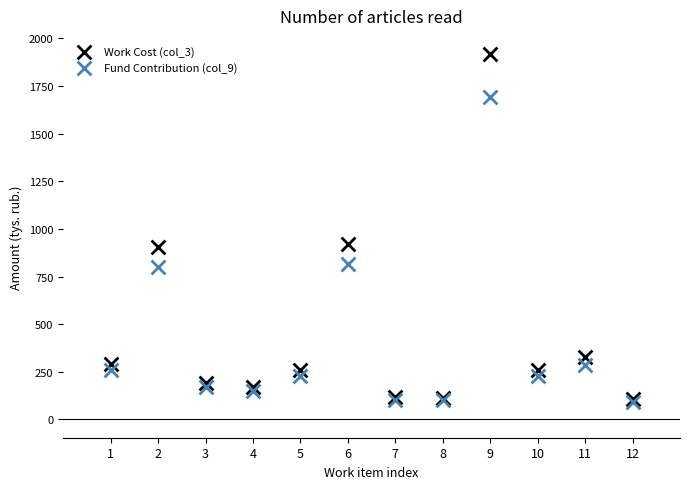

What are all the series names shown in the legend?

Work Cost (col_3), Fund Contribution (col_9)